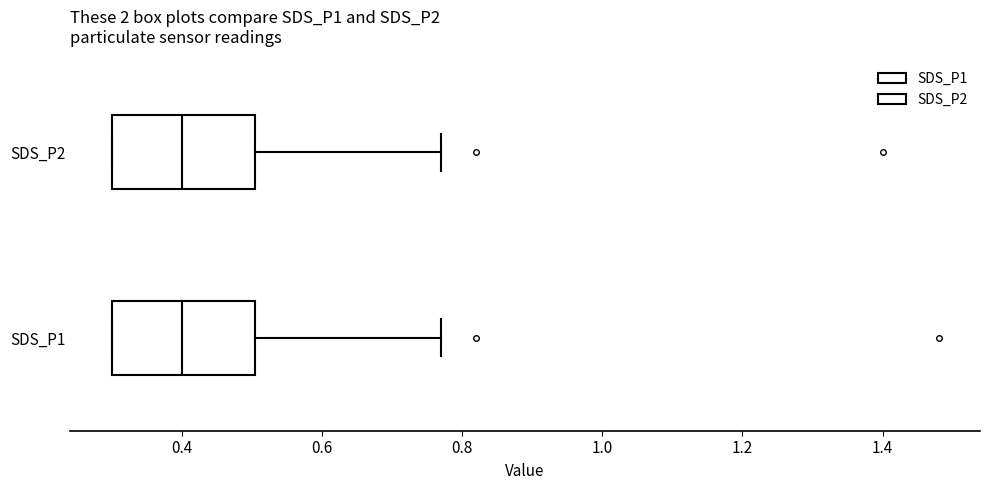

Reading bottom to top, transcribe this box plot: for each box, give where its median line is, the range the box spans, and where its two whiskers end, as read against the x-axis. The values are not printed on the chart, so give them approximately, as read against the axis.

SDS_P1: median 0.40, box 0.30 to 0.50, whiskers 0.30 to 0.78
SDS_P2: median 0.40, box 0.30 to 0.50, whiskers 0.30 to 0.78